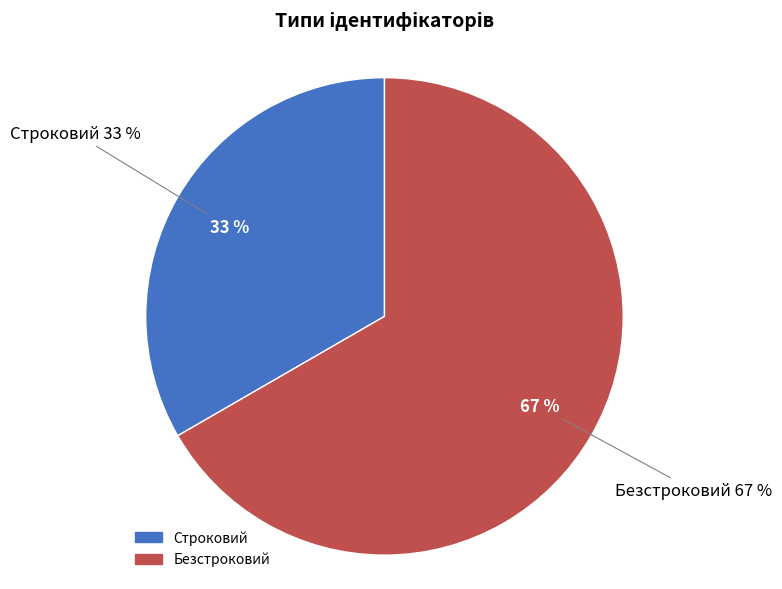

How much of the chart is everything except Безстроковий?

33.3%